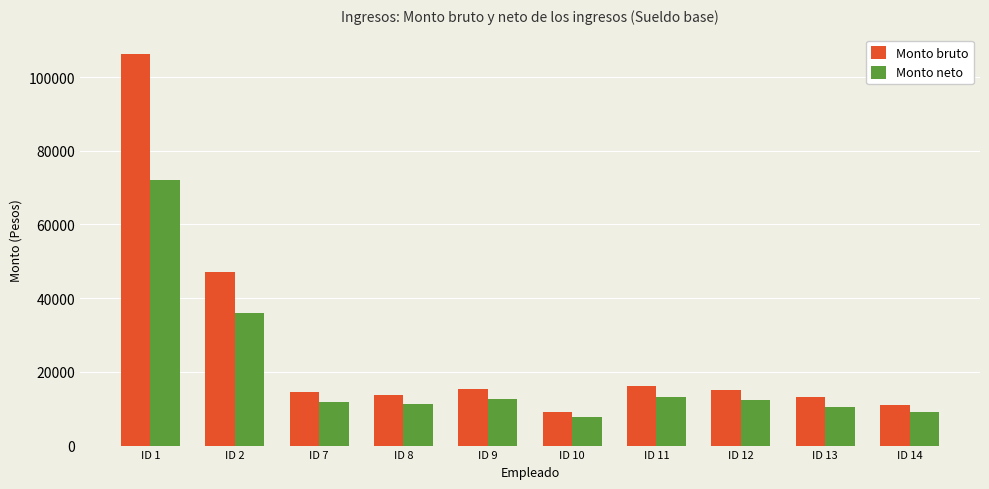

Which category has the highest value across all series?

ID 1